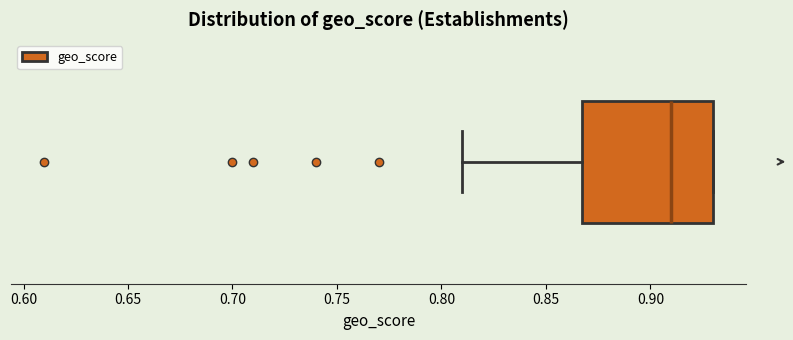

Where does the left whisker of the box end on the x-axis? The values are not printed on the chart, so give them approximately, as read against the axis.

0.81